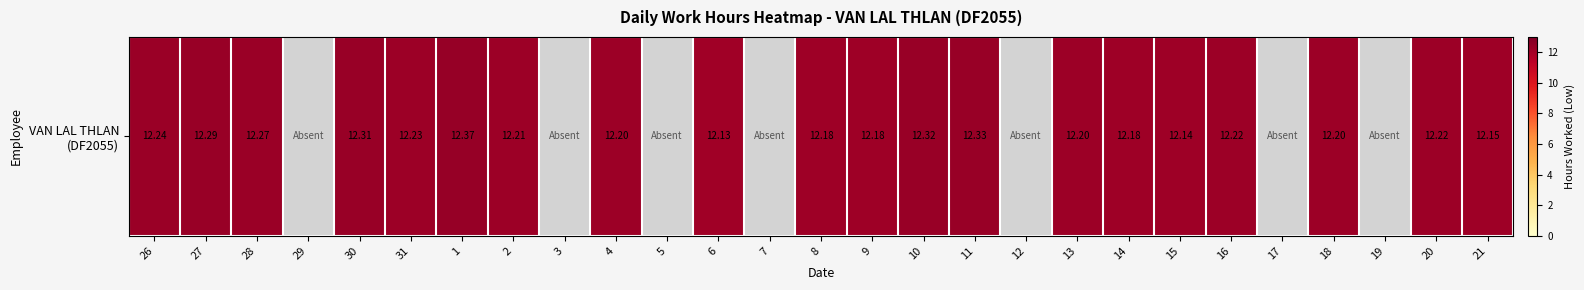

Count the number of categories in the chart.

27